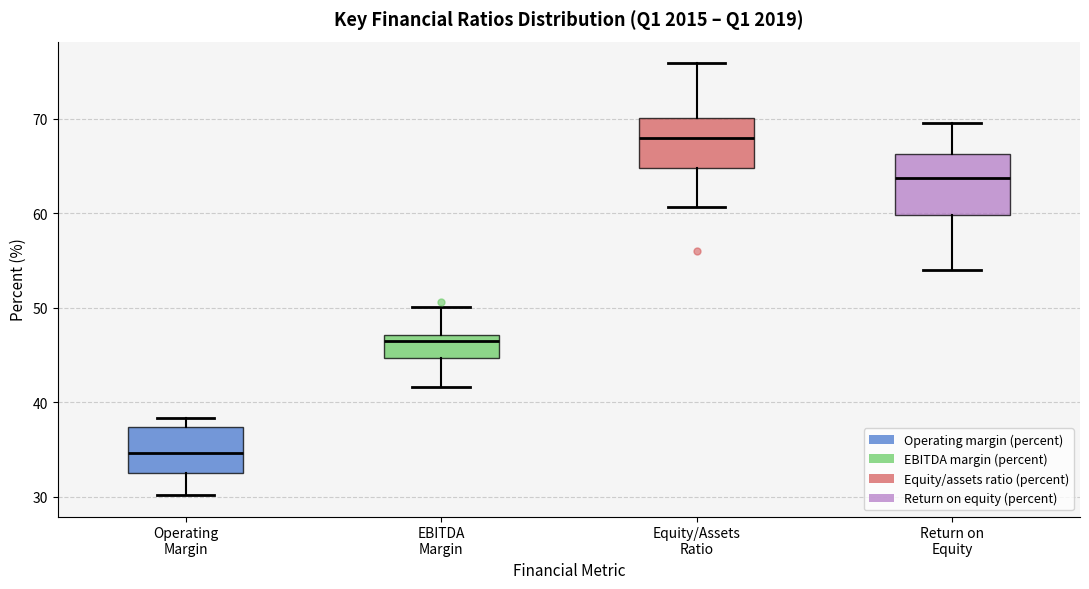

Reading left to right, transcribe this box plot: for each box, give where its median line is, the range the box spans, and where its two whiskers end, as read against the y-axis. The values are not printed on the chart, so give them approximately, as read against the axis.

Operating Margin: median 35, box 33 to 37, whiskers 30 to 38
EBITDA Margin: median 46, box 45 to 47, whiskers 42 to 50
Equity/Assets Ratio: median 68, box 65 to 70, whiskers 61 to 76
Return on Equity: median 64, box 60 to 66, whiskers 54 to 70